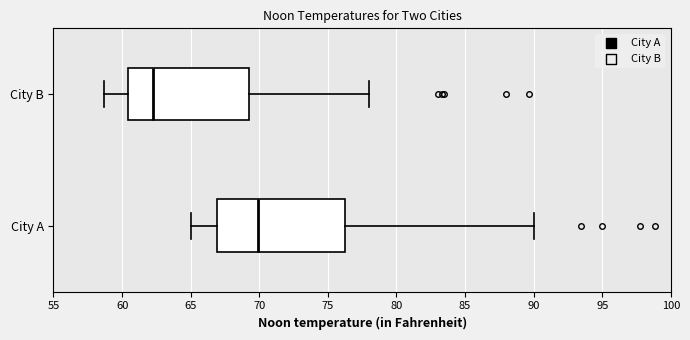

Which box is the widest, from its left edge to its right edge?

City A